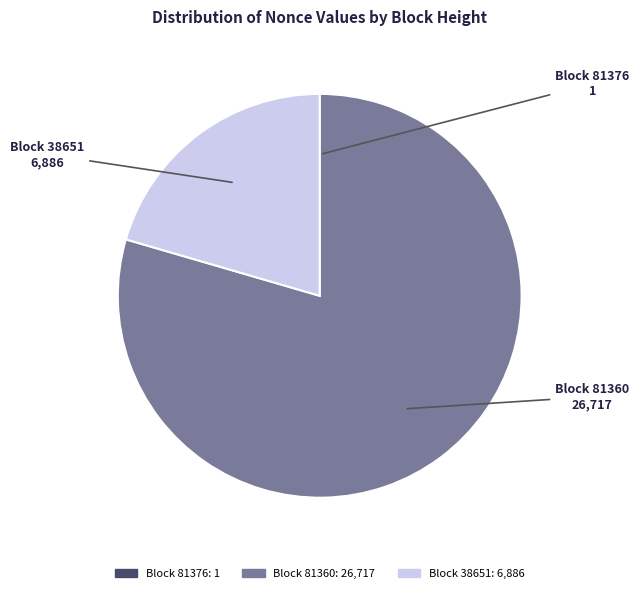

Is there a majority slice in this chart?

Yes